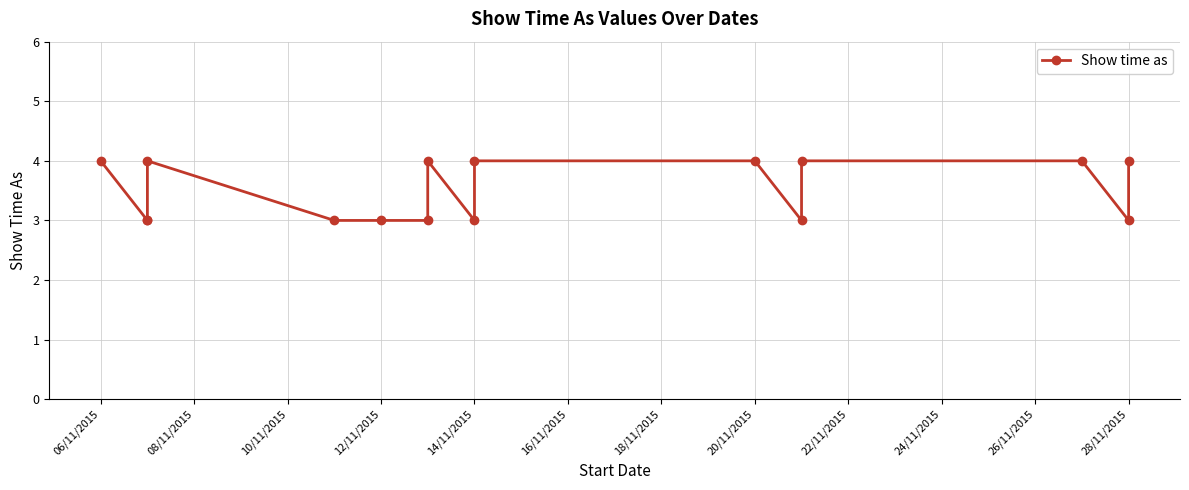

What is the ratio of the value at 28/11/2015 to the value at 22/11/2015?

1.0